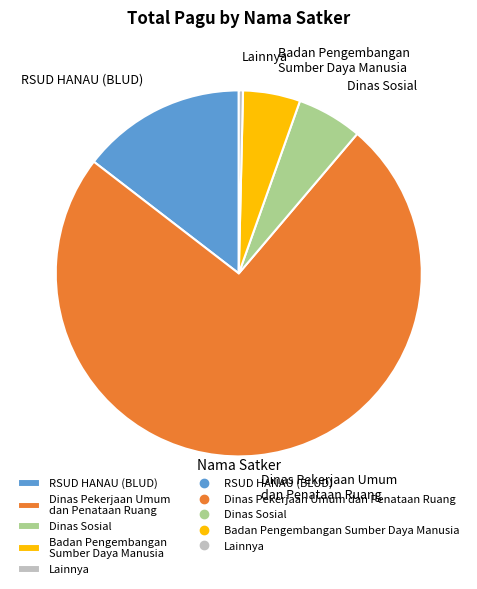

How many segments does this pie chart have?

5